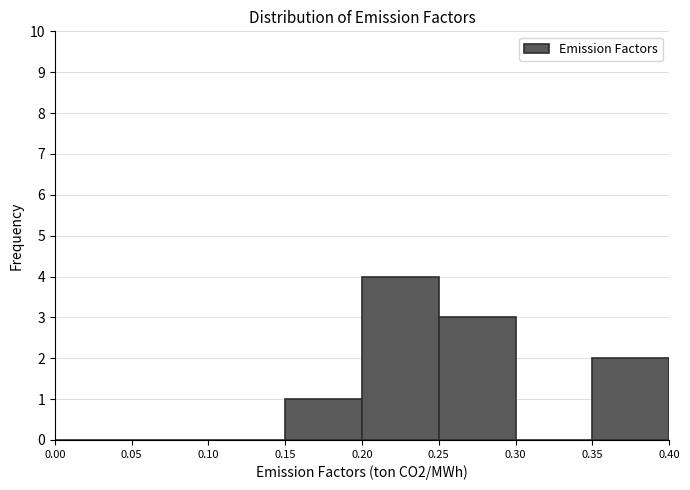

Reading left to right, list every bar in this chart as the range it spans on the x-axis followed by its height. The values are not printed on the chart, so give them approximately, as read against the axis.

0.00 to 0.05: 0
0.05 to 0.10: 0
0.10 to 0.15: 0
0.15 to 0.20: 1
0.20 to 0.25: 4
0.25 to 0.30: 3
0.30 to 0.35: 0
0.35 to 0.40: 2